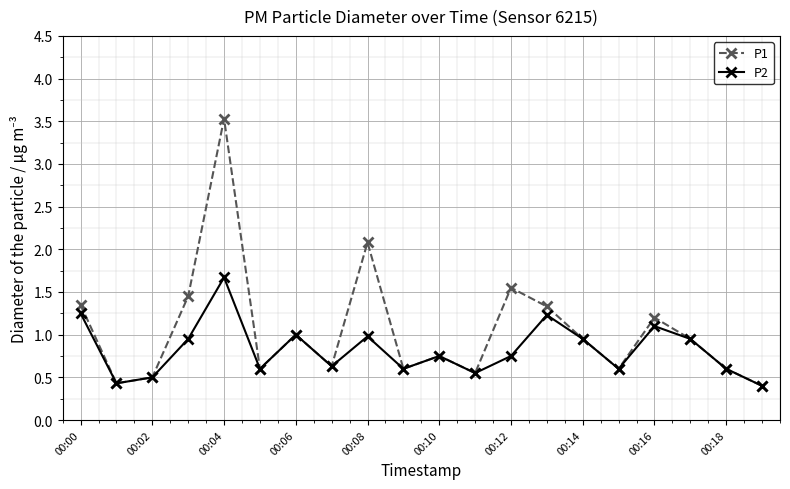

What are all the series names shown in the legend?

P1, P2